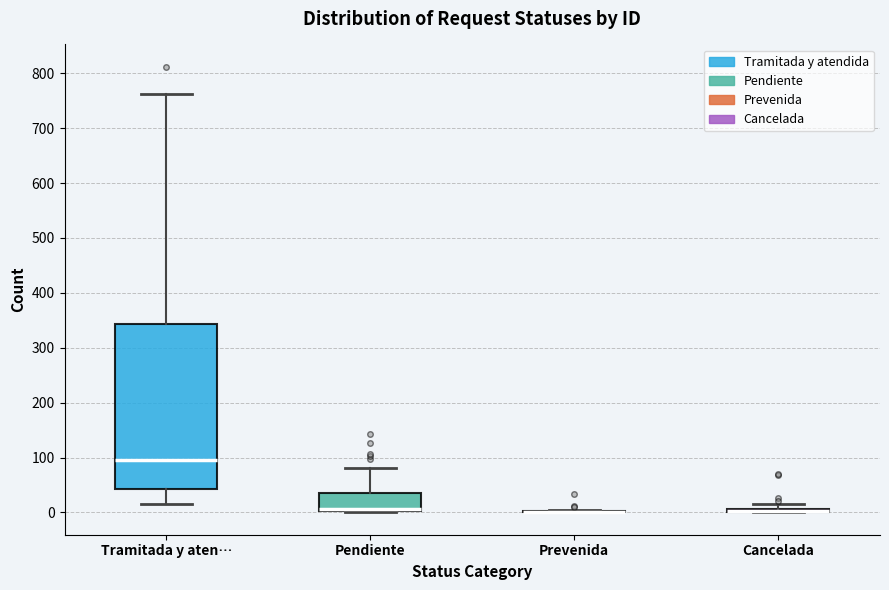

Where is the lower edge of the box for Cancelada on the y-axis? The values are not printed on the chart, so give them approximately, as read against the axis.

0